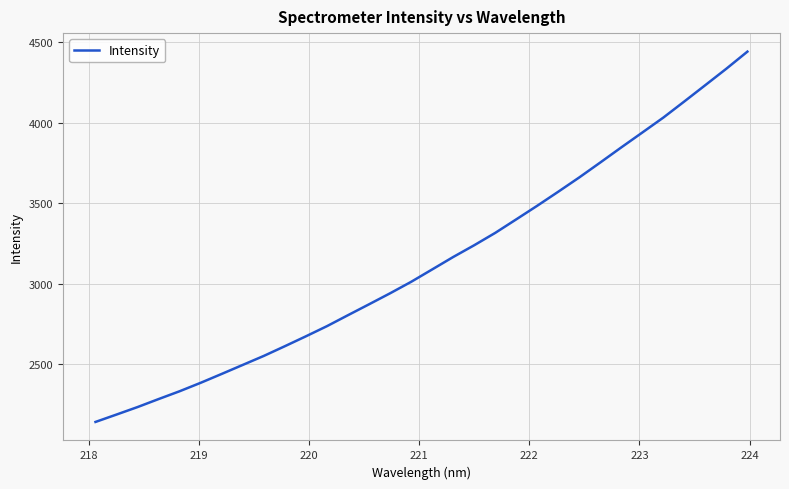

What is the maximum value shown in the chart?

4442.7